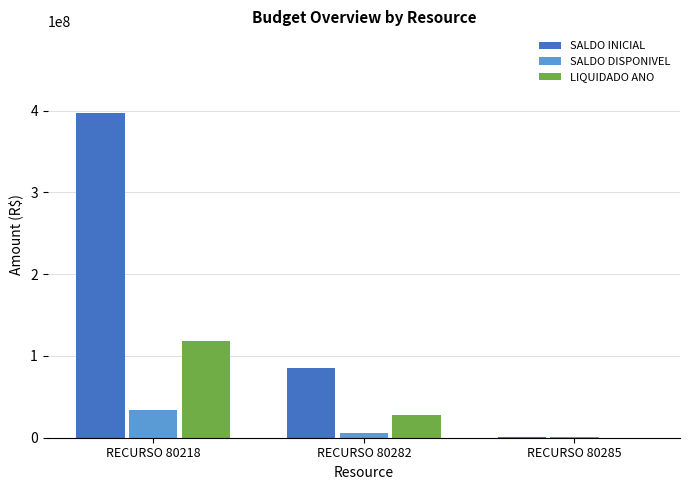

Where is SALDO DISPONIVEL nearest to the value 17239414?

RECURSO 80282